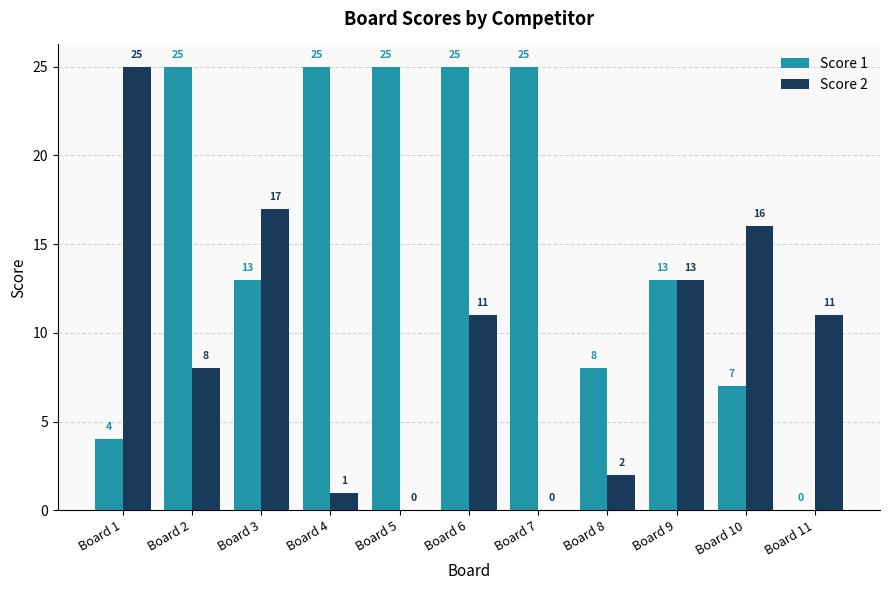

Which series changed the most between Board 7 and Board 8?

Score 1